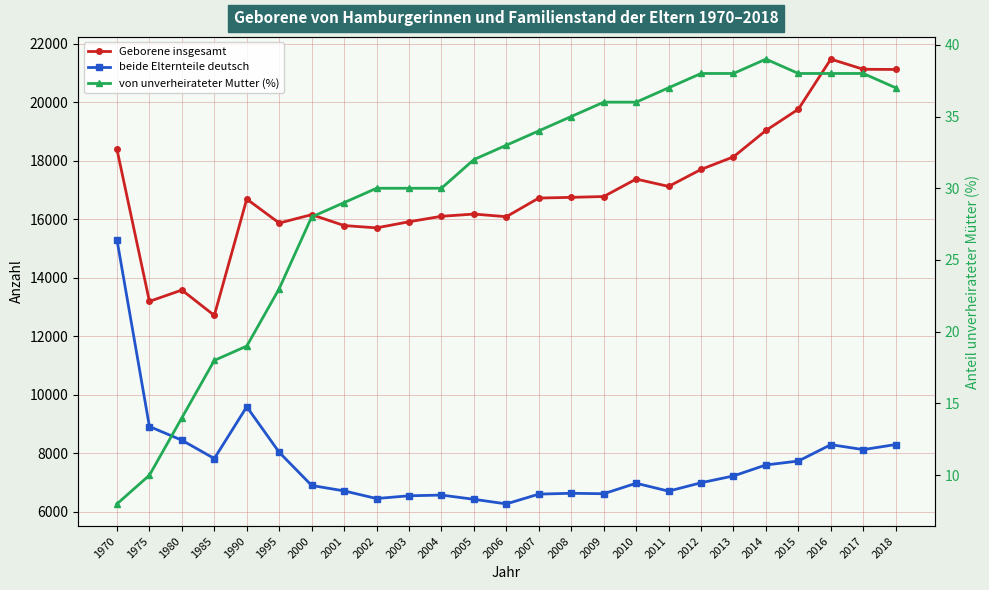

Which series has the widest spread of values?

beide Elternteile deutsch